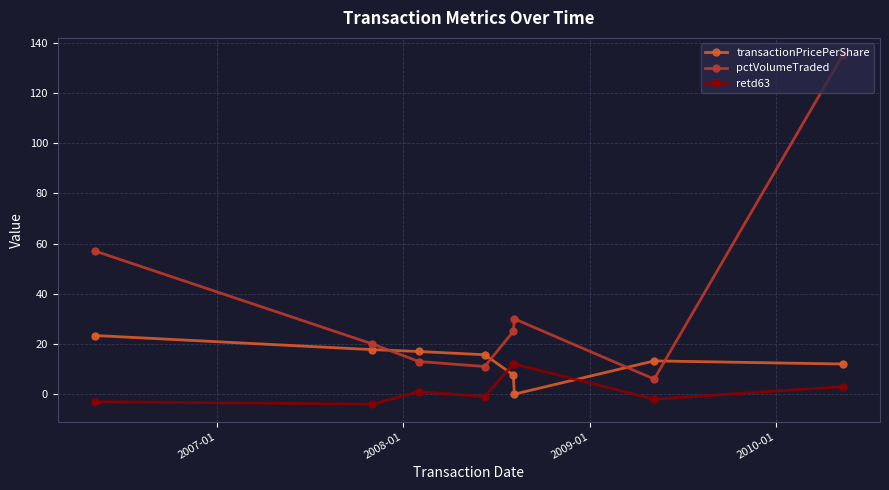

Does the chart display data point markers on the line(s)?

Yes